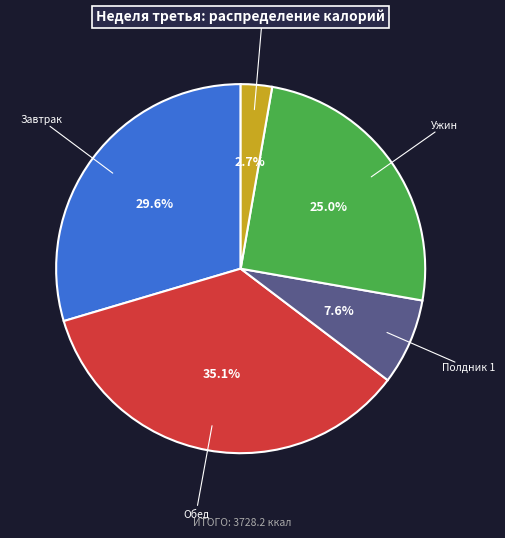

Combined, what portion of the pie is Полдник 1 and Обед?

42.7%